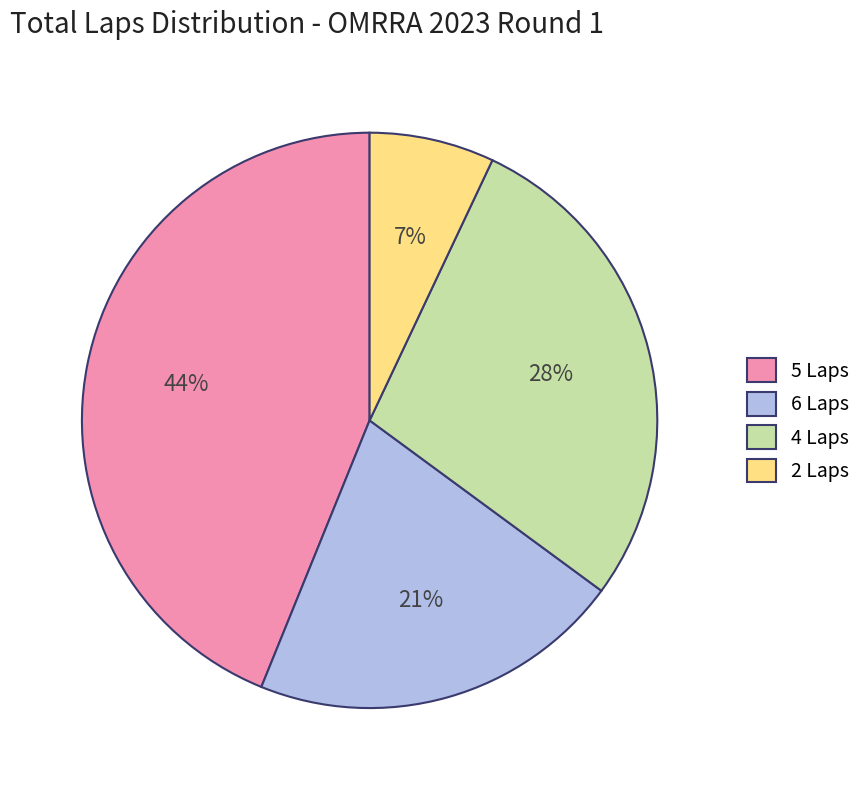

Approximately how many times larger is the value at 6 Laps compared to 2 Laps?

3.0